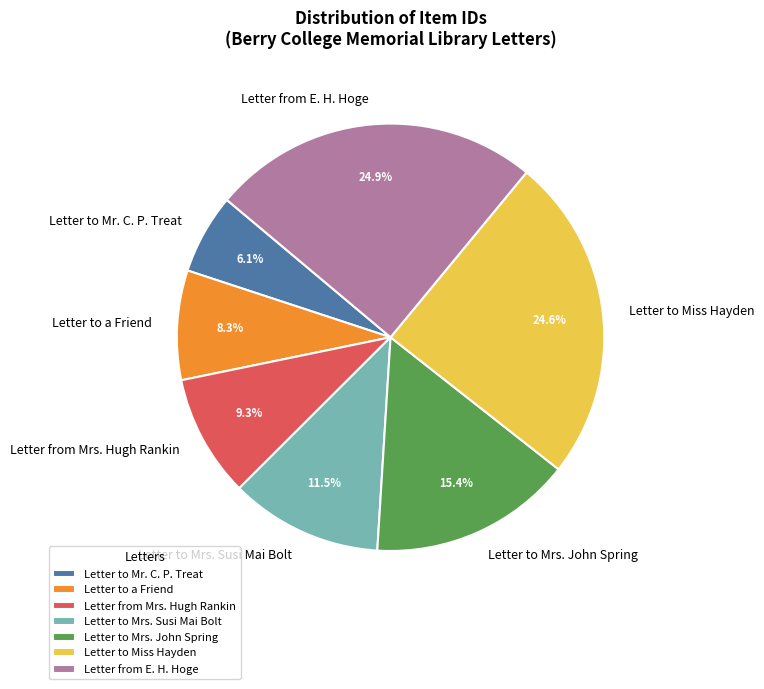

What percentage is NOT represented by Letter to Mrs. Susi Mai Bolt?

88.5%